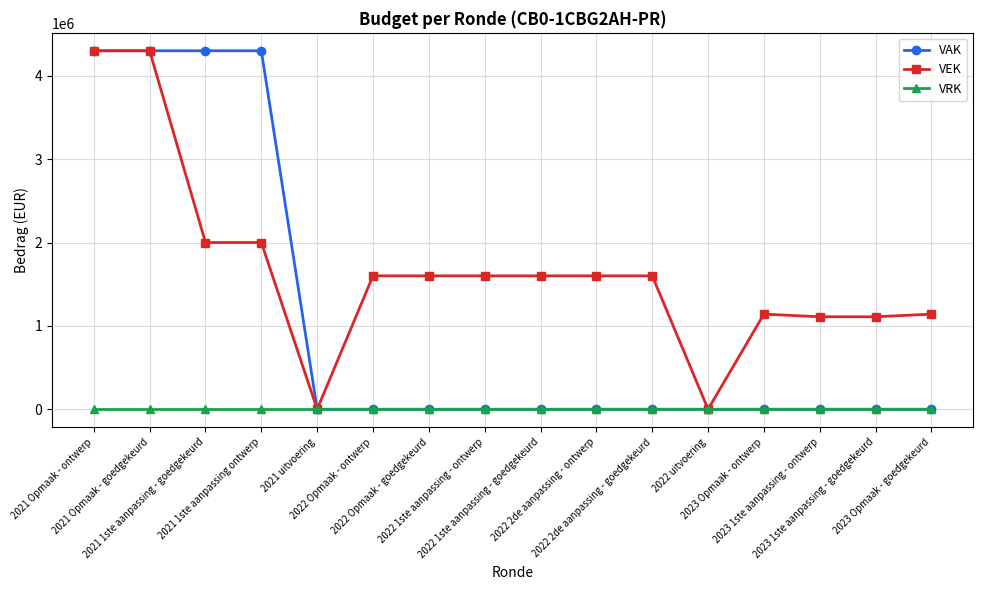

List the series in order of their overall mean, lowest first.

VRK, VAK, VEK